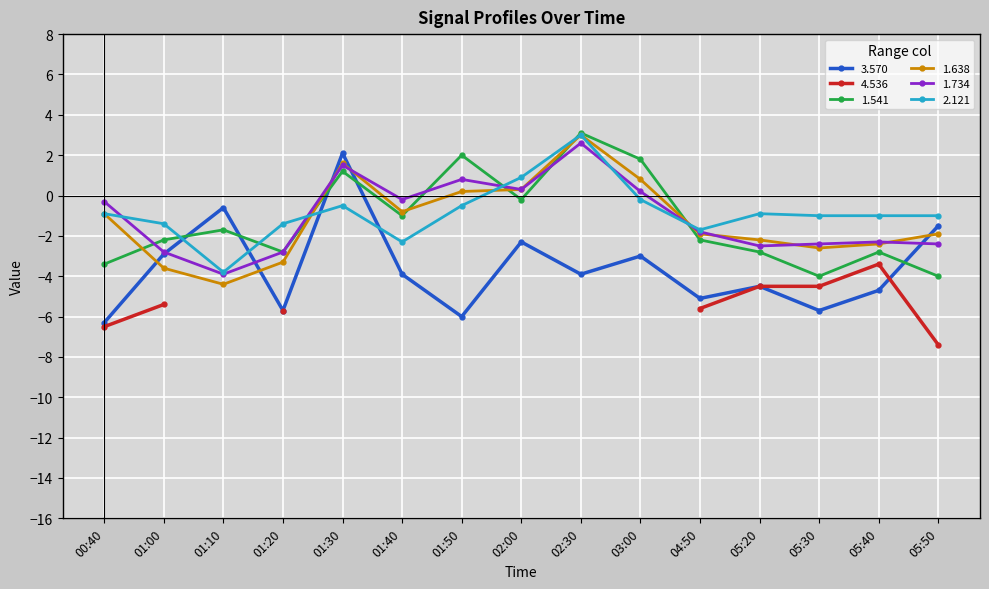

What position from the right is 05:20?

4